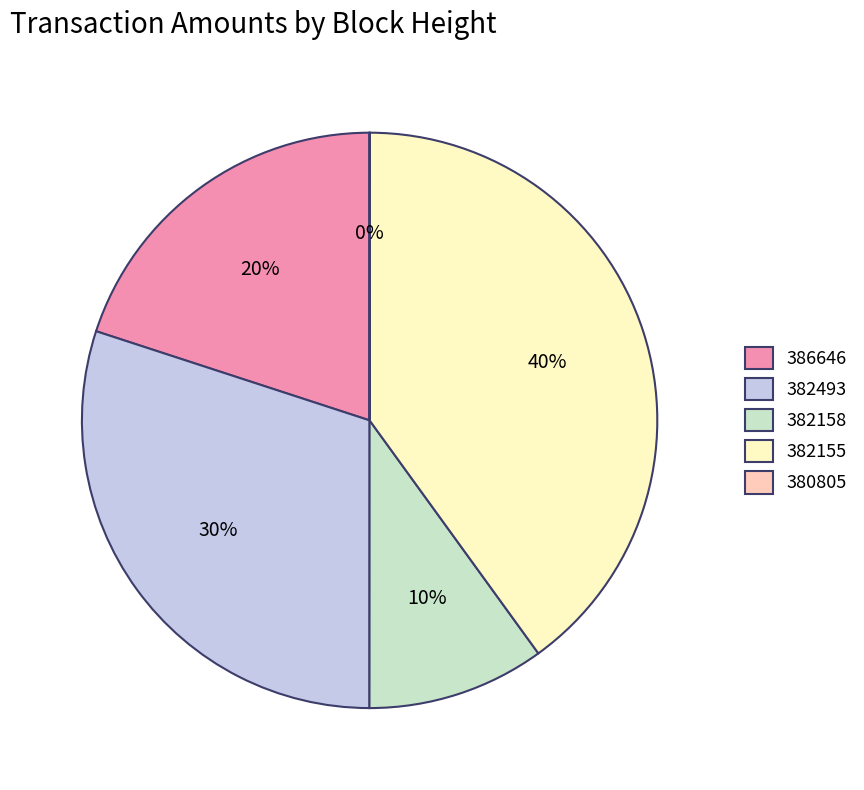

To the nearest percent, what percentage of the pie is 386646?

20%